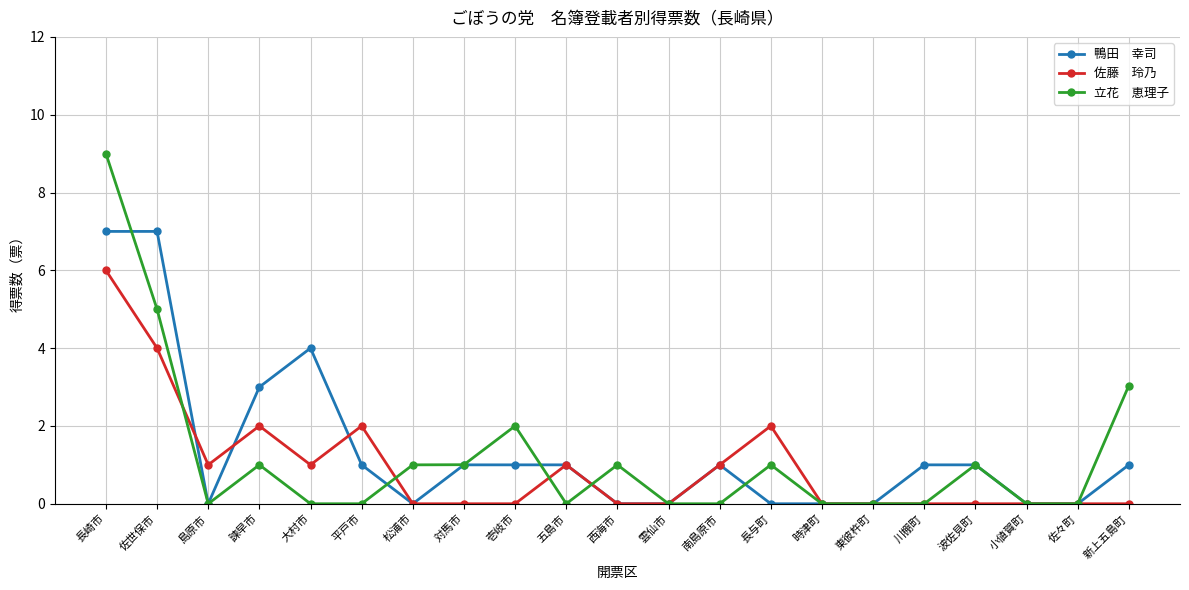

What is the spread (max minus min) of values at 対馬市?

1.0